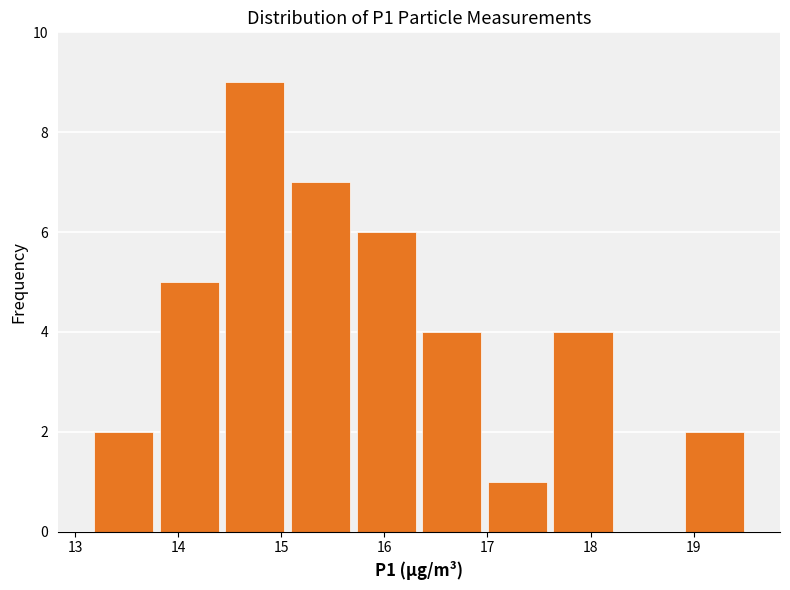

Reading left to right, list every bar in this chart as the range it spans on the x-axis followed by its height. Neither the bar edges nor the heights are printed on the chart, so give them approximately, as read against the axes.

13.2 to 13.8: 2
13.8 to 14.4: 5
14.4 to 15.1: 9
15.1 to 15.7: 7
15.7 to 16.3: 6
16.3 to 17.0: 4
17.0 to 17.6: 1
17.6 to 18.2: 4
18.2 to 18.9: 0
18.9 to 19.5: 2